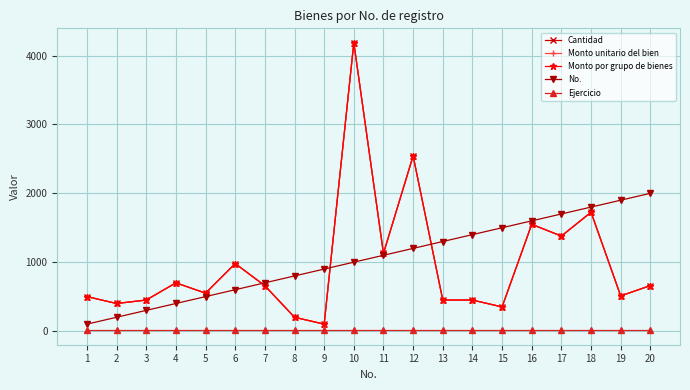

Is this an area chart (filled region under the line)?

No